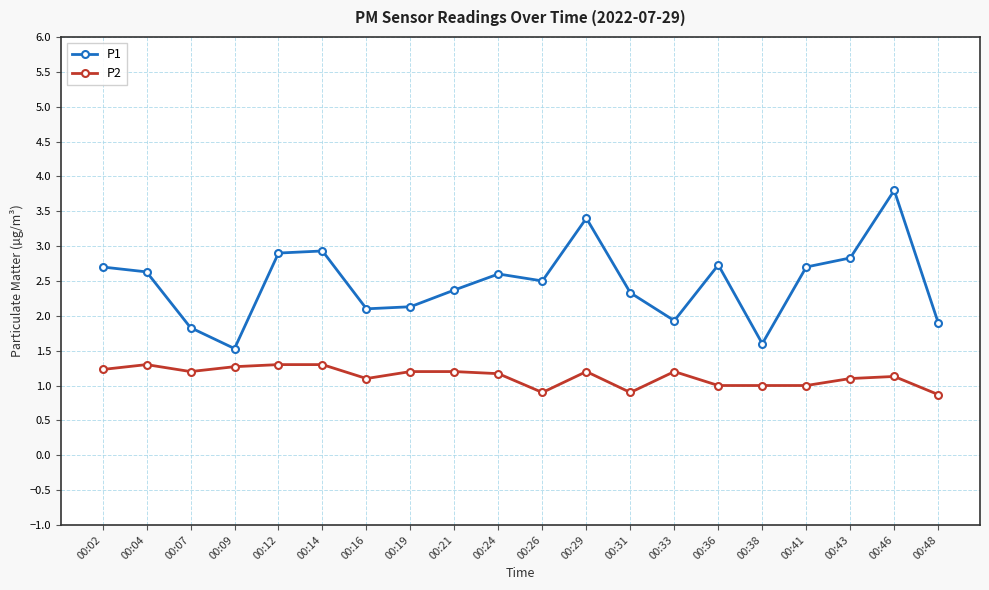

Is this an area chart (filled region under the line)?

No